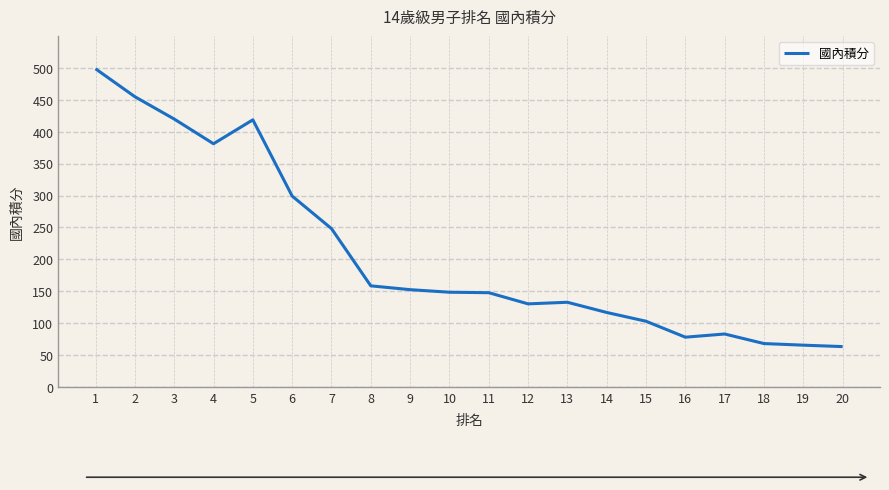

The value at 18 is 68.0. True or false?

True